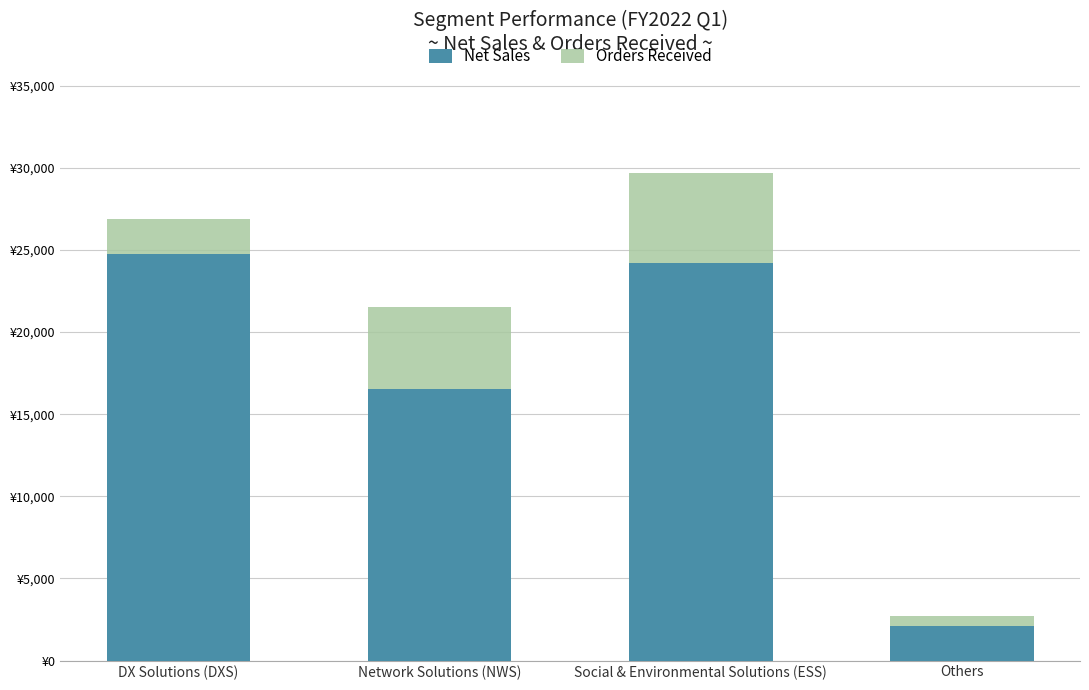

What is the sum of the Orders Received values at Social & Environmental Solutions (ESS) and Network Solutions (NWS)?

10420